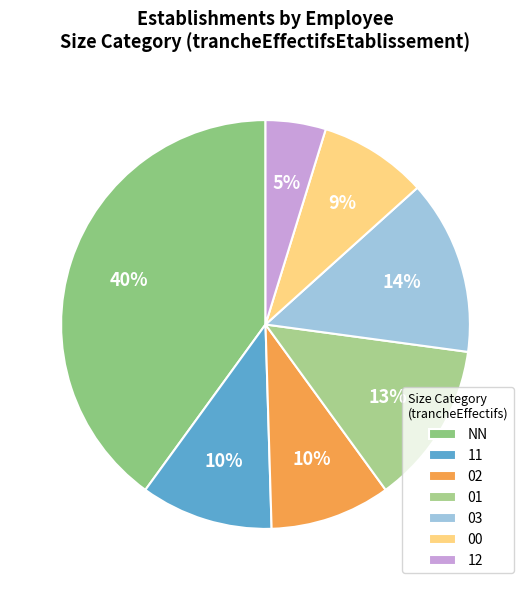

Is it true that 02 is 19% of the pie?

False